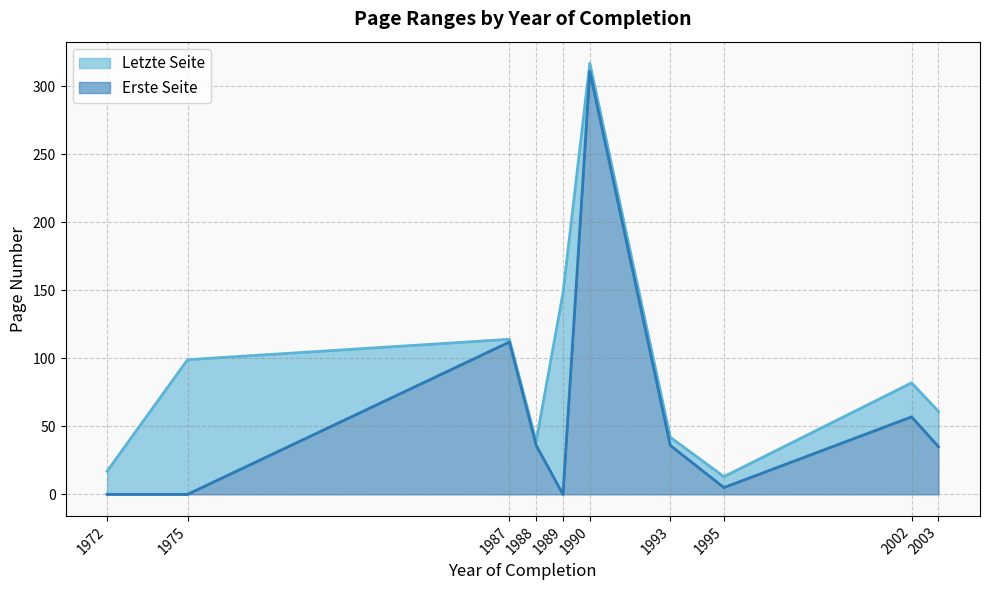

True or false: Erste Seite and Letzte Seite intersect in this chart.

False